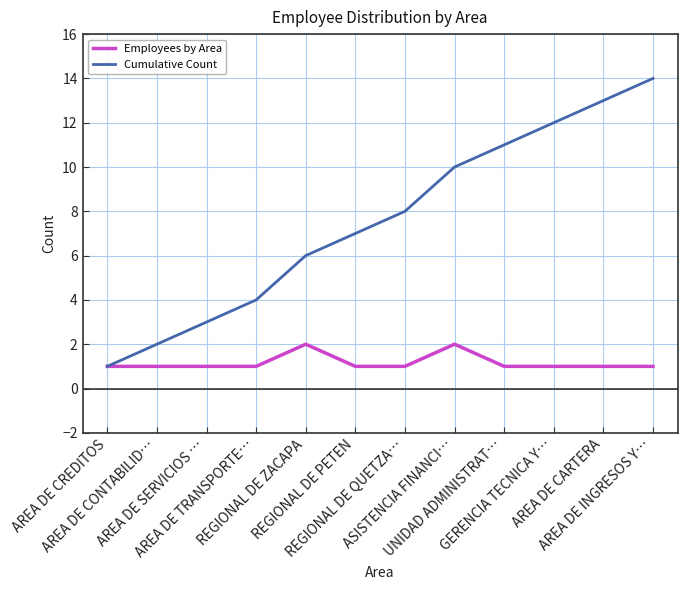

What is the difference between the maximum and minimum values in the Employees by Area series?

1